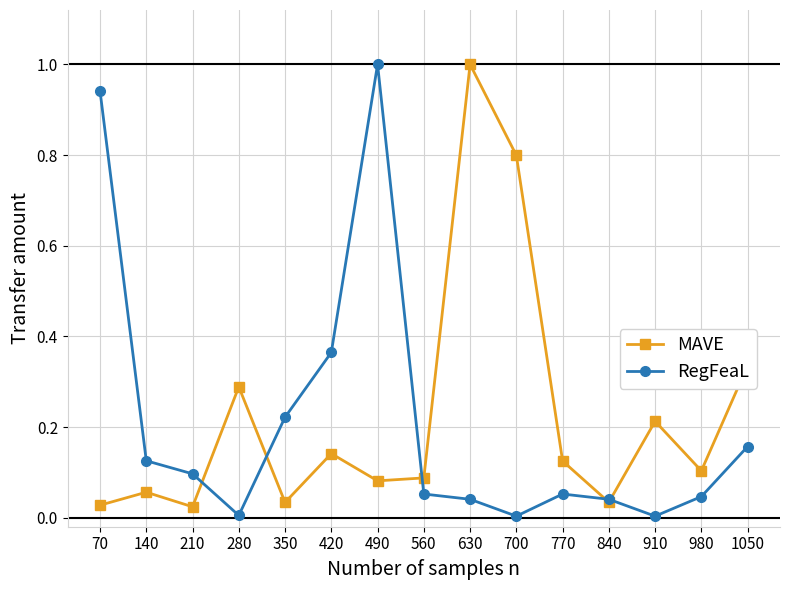

Which series has the widest spread of values?

RegFeaL